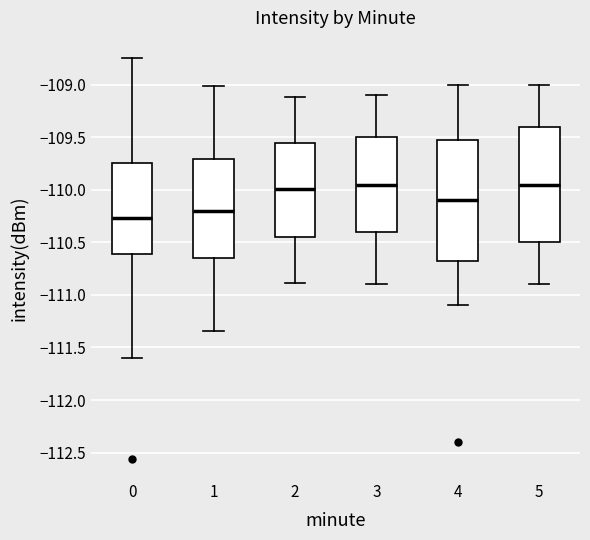

Reading left to right, transcribe this box plot: for each box, give where its median line is, the range the box spans, and where its two whiskers end, as read against the y-axis. The values are not printed on the chart, so give them approximately, as read against the axis.

0: median -110.25, box -110.60 to -109.75, whiskers -111.60 to -108.75
1: median -110.20, box -110.65 to -109.70, whiskers -111.35 to -109.00
2: median -110.00, box -110.45 to -109.55, whiskers -110.90 to -109.10
3: median -109.95, box -110.40 to -109.50, whiskers -110.90 to -109.10
4: median -110.10, box -110.65 to -109.50, whiskers -111.10 to -109.00
5: median -109.95, box -110.50 to -109.40, whiskers -110.90 to -109.00